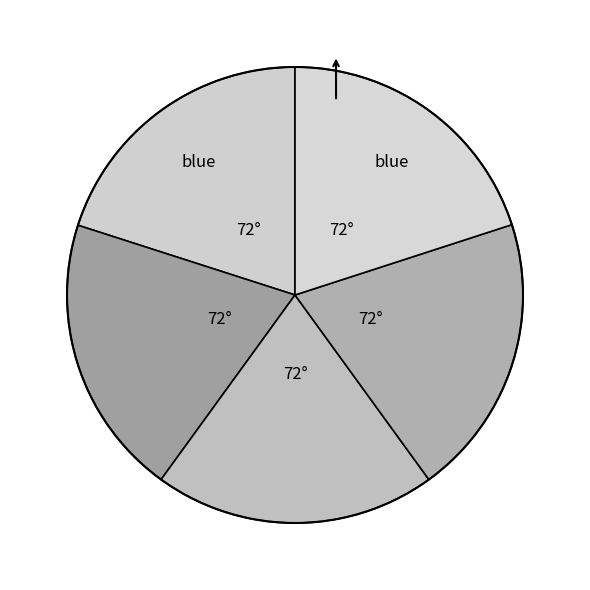

How many slices are in this pie chart?

5